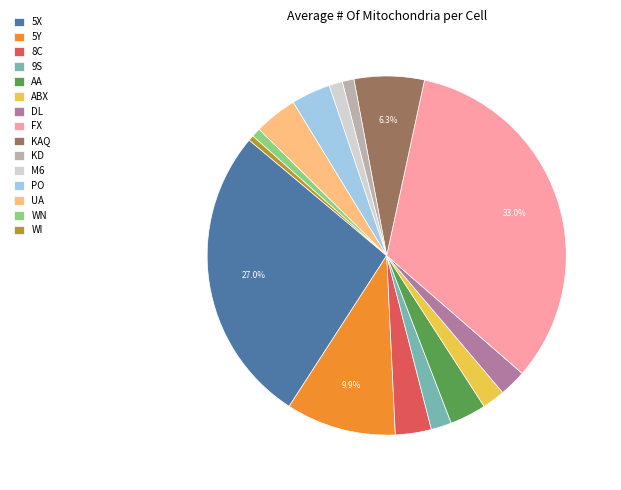

Count the number of slices in the pie.

15